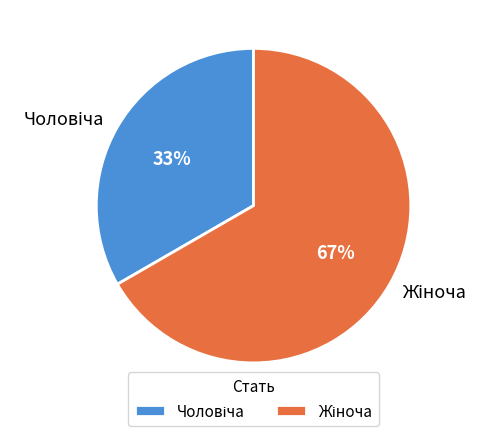

How many segments does this pie chart have?

2